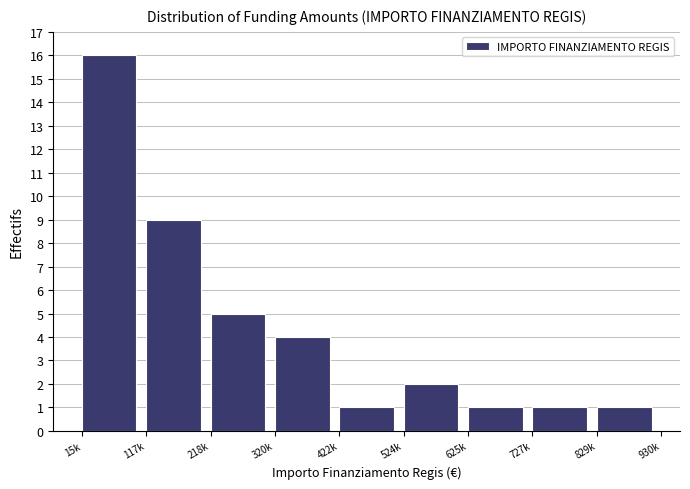

Reading left to right, extract all data points from this chart.

16	9	5	4	1	2	1	1	1